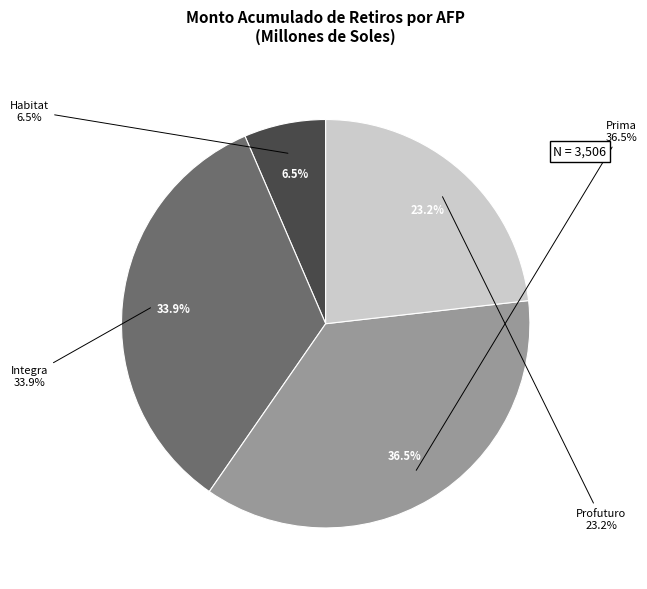

Approximately how many times larger is the value at Profuturo compared to Habitat?

3.6